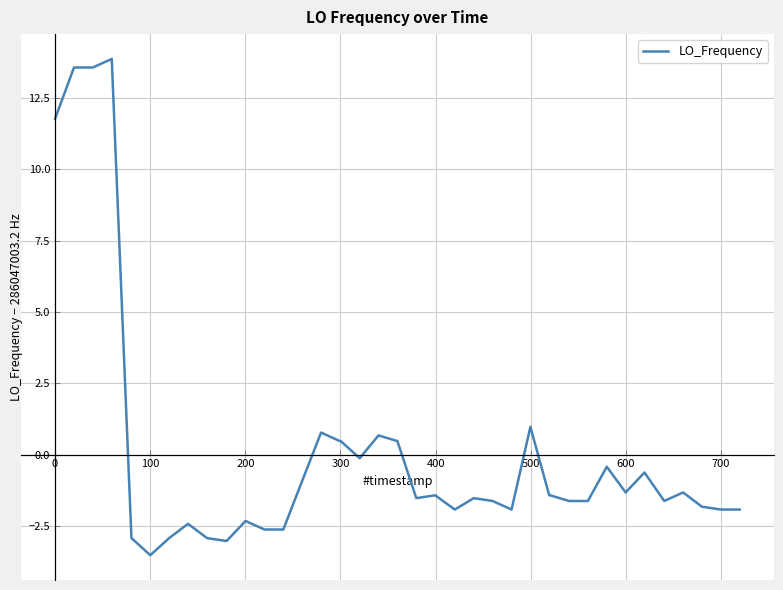

What is the minimum value shown in the chart?

-3.5